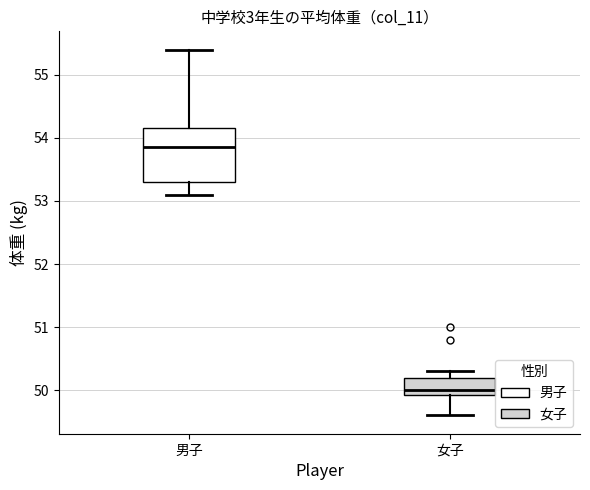

Reading left to right, read every box against the y-axis: the position of its median line, the range the box covers, and the ends of its whiskers. The values are not printed on the chart, so give them approximately, as read against the axis.

男子: median 53.9, box 53.3 to 54.2, whiskers 53.1 to 55.4
女子: median 50.0, box 49.9 to 50.2, whiskers 49.6 to 50.3